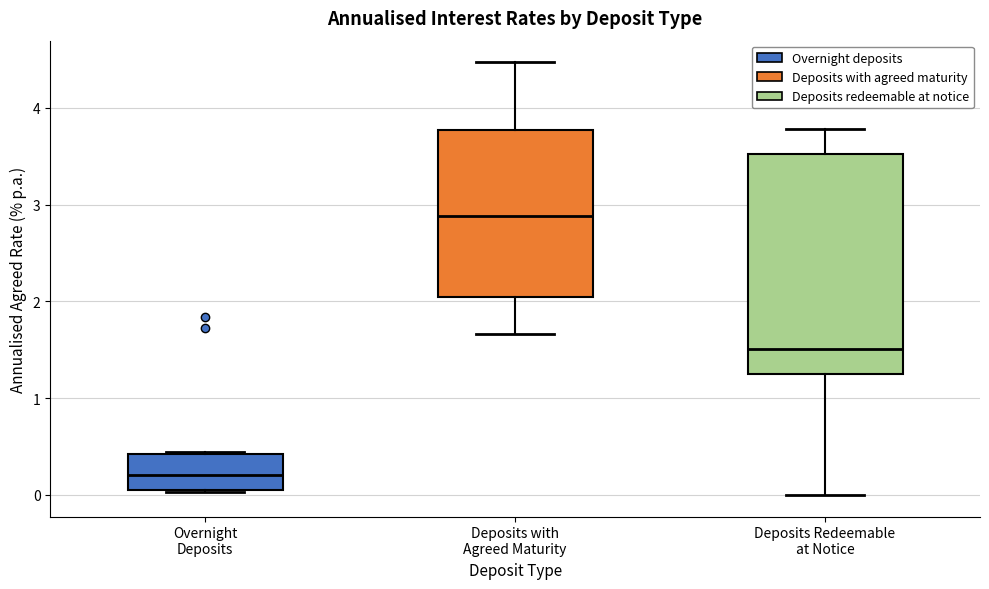

Which box has the highest median line?

Deposits with Agreed Maturity